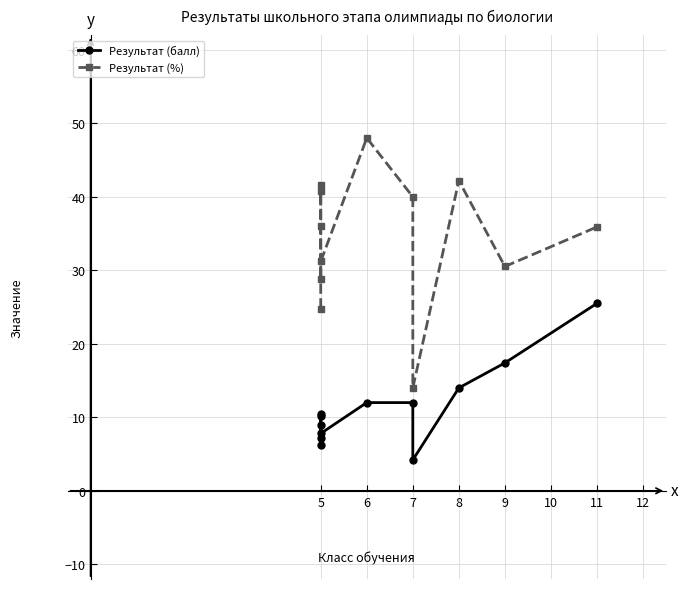

At how many categories does at least one series exceed 10?

12